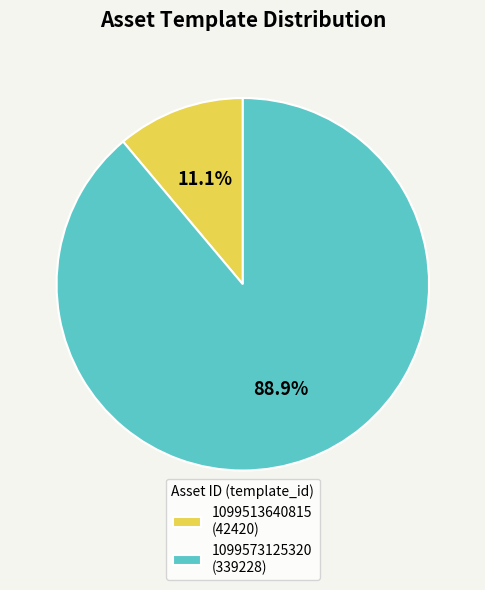

To the nearest percent, what portion does 1099573125320 represent?

89%